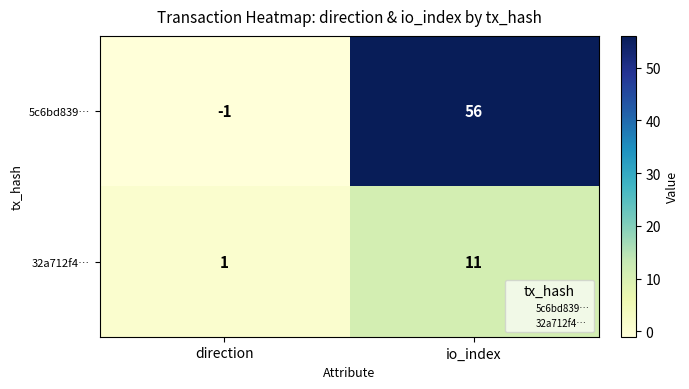

What is the maximum value shown in the chart?

56